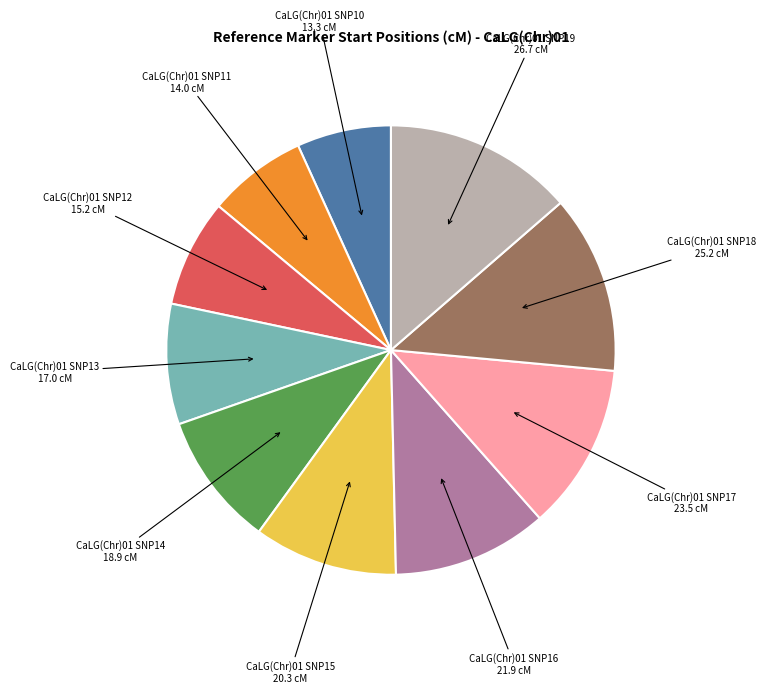

Does any single category account for the majority?

No